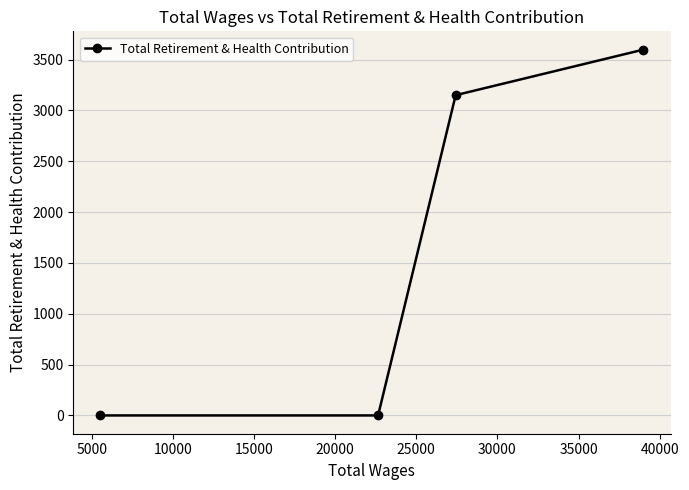

What is the greatest value displayed?

3598